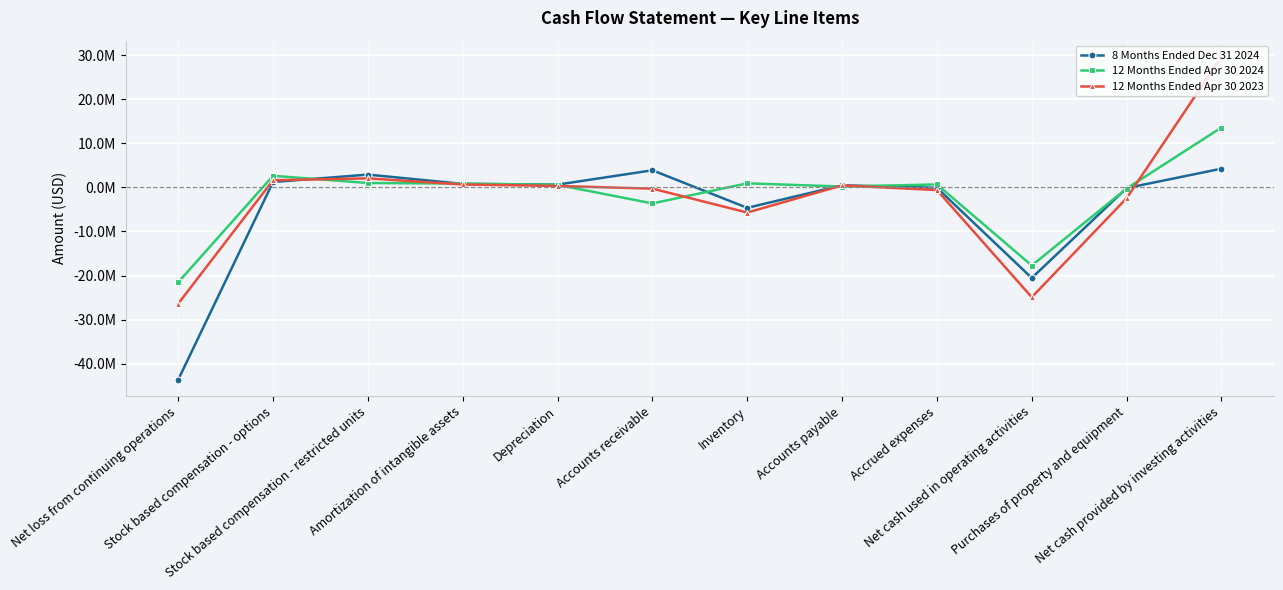

After their last crossing, which series has the higher values: 8 Months Ended Dec 31 2024 or 12 Months Ended Apr 30 2023?

12 Months Ended Apr 30 2023